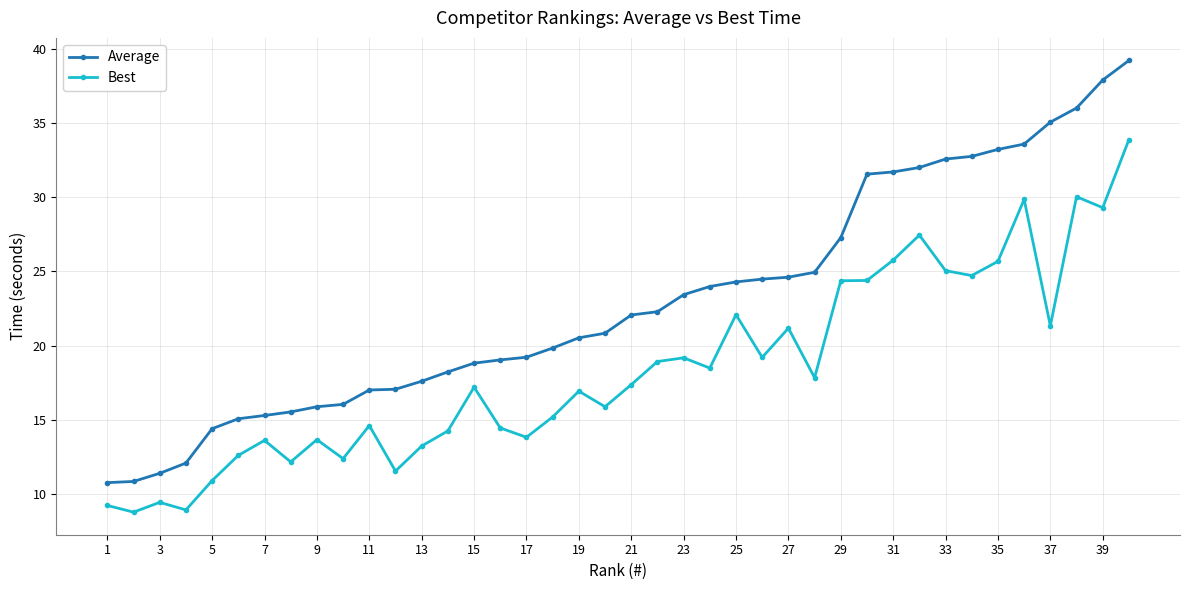

True or false: Best has more than 0 interior local peaks.

True